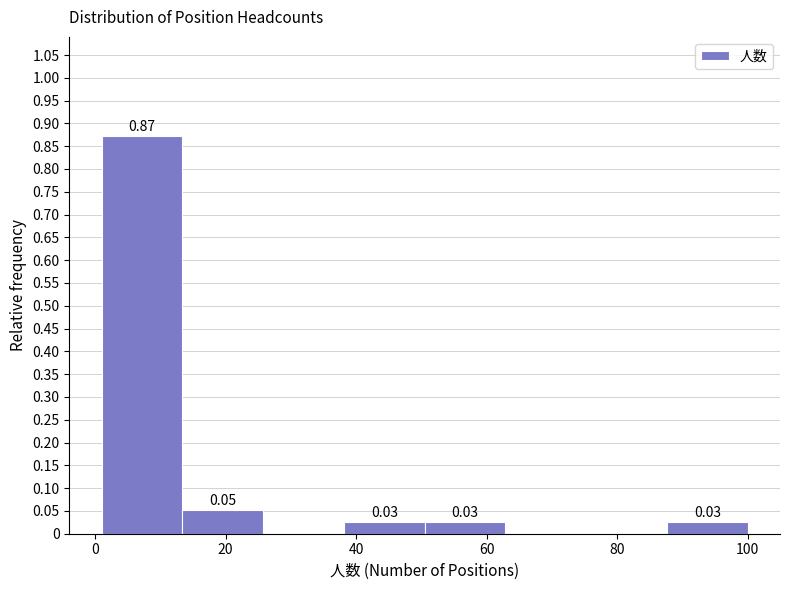

Which range on the x-axis has the tallest bar?

2 to 14